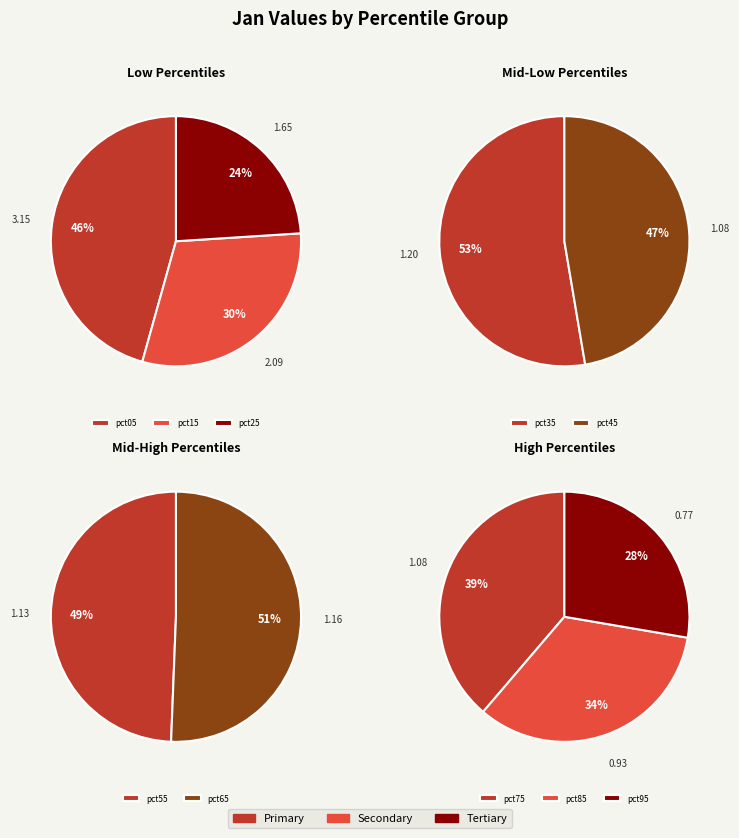

Does pct95 account for over 50% of the chart?

No